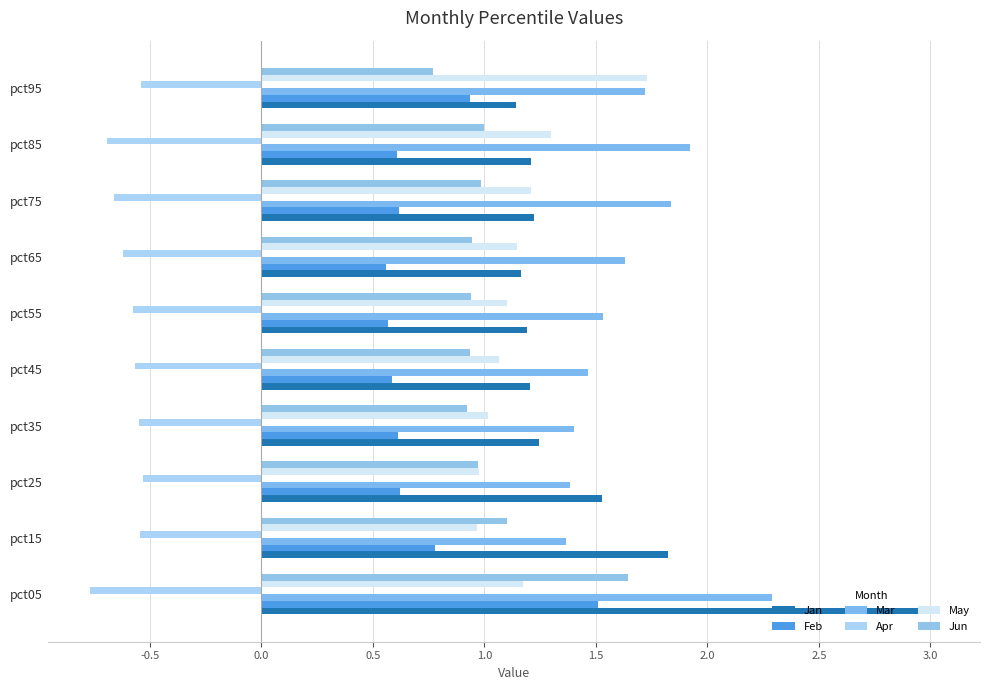

How many categories are shown in the chart?

10